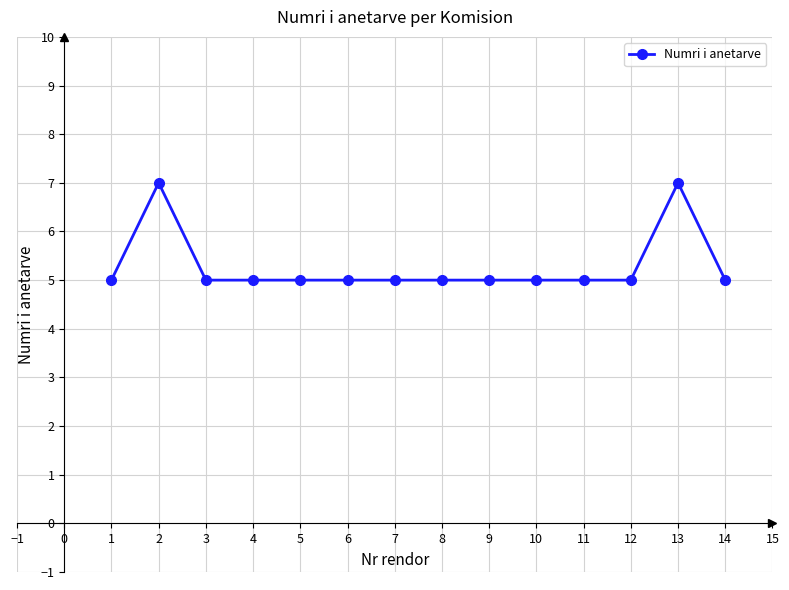

What is the value of the 2nd point from the left?

7